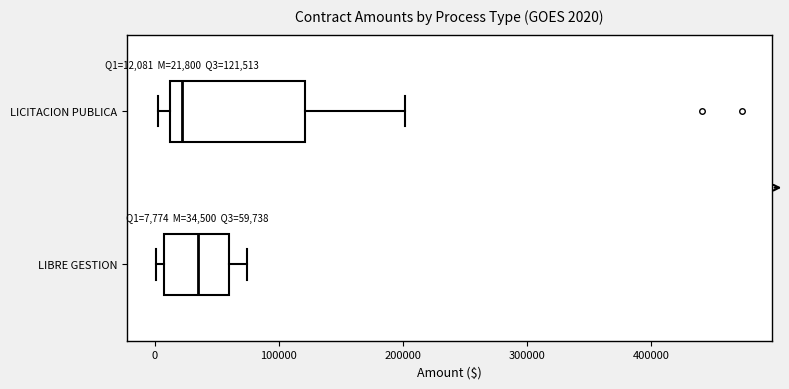

Comparing the boxes themselves (not the whiskers), which one is the widest?

LICITACION PUBLICA